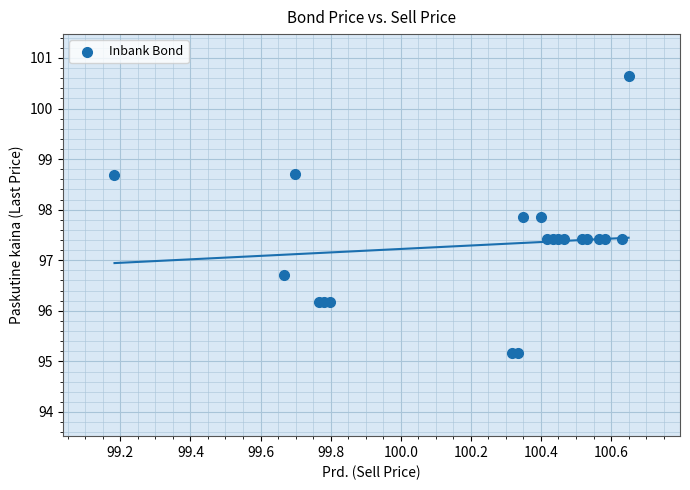

What Y value in the scatter plot is closest to 97?

96.7